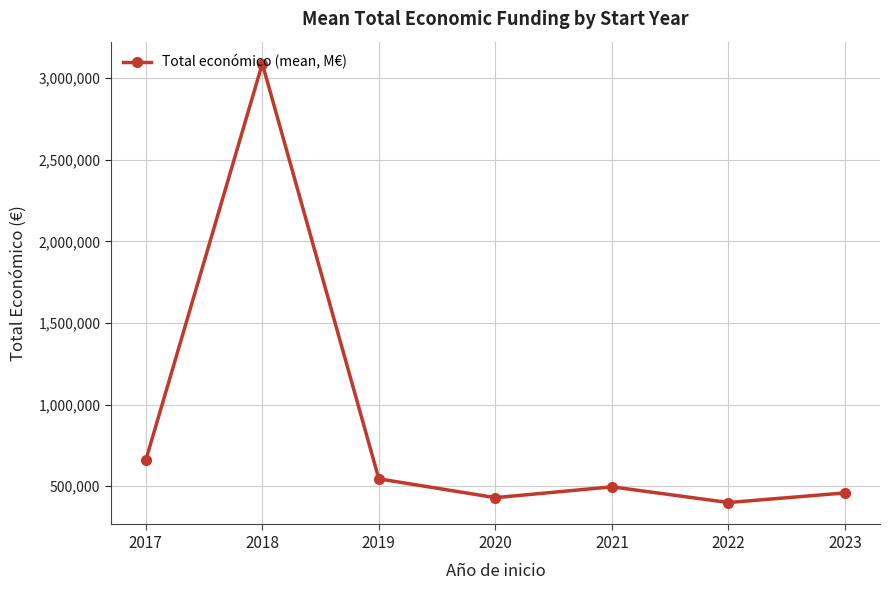

Which has a higher value, 2023 or 2019?

2019